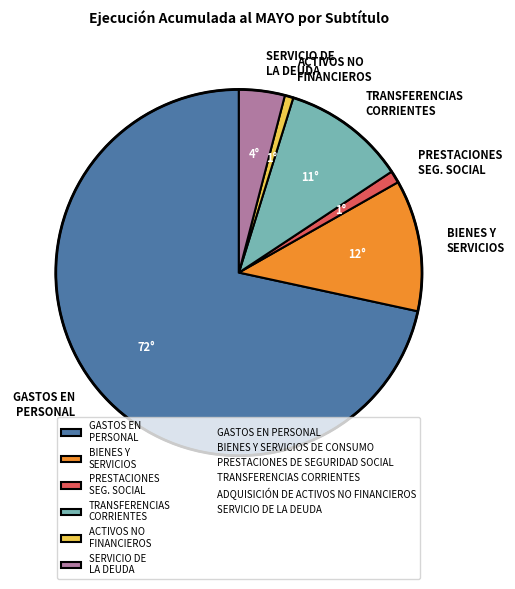

Is GASTOS EN PERSONAL the majority of the pie?

Yes